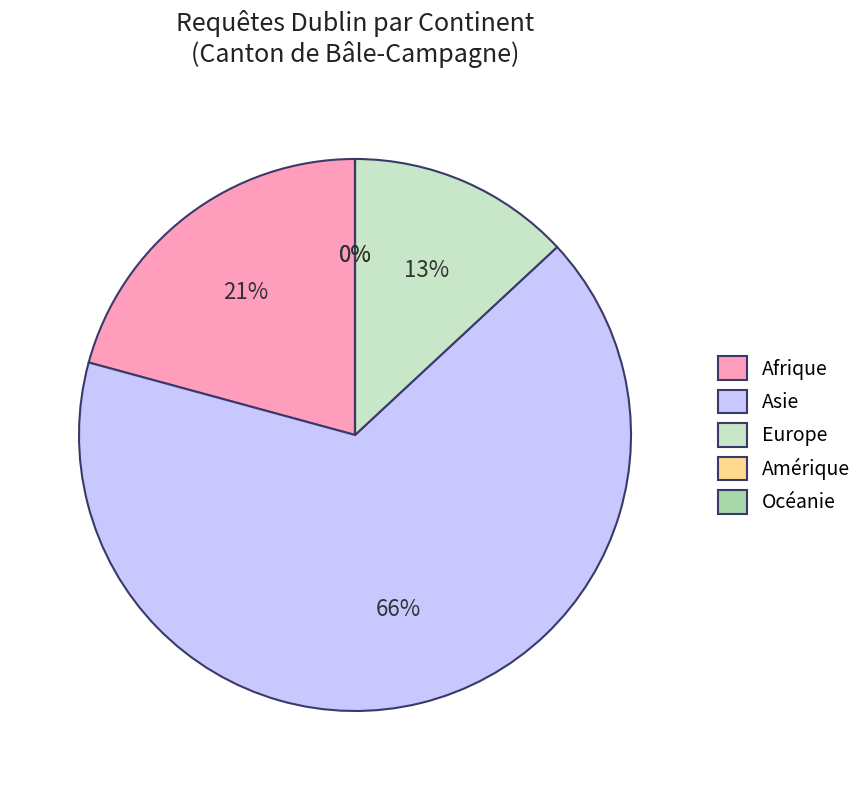

What is the largest slice in the pie chart?

Asie